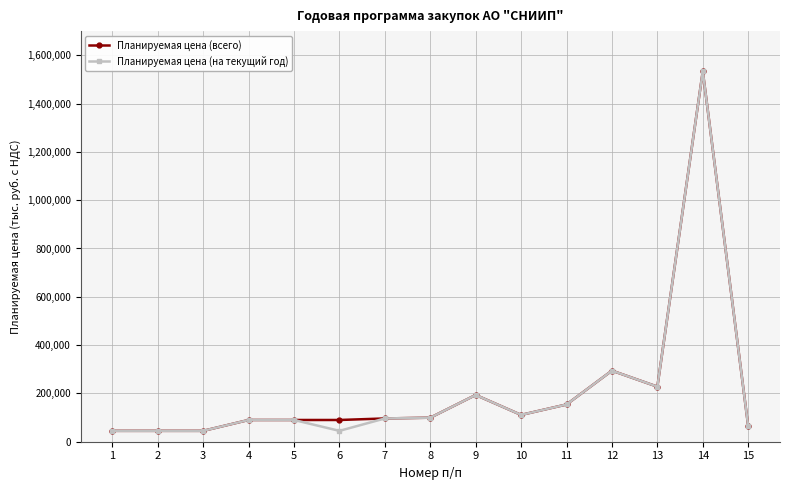

What is the value of the Планируемая цена (всего) point at the 10th from the left?

110998.5